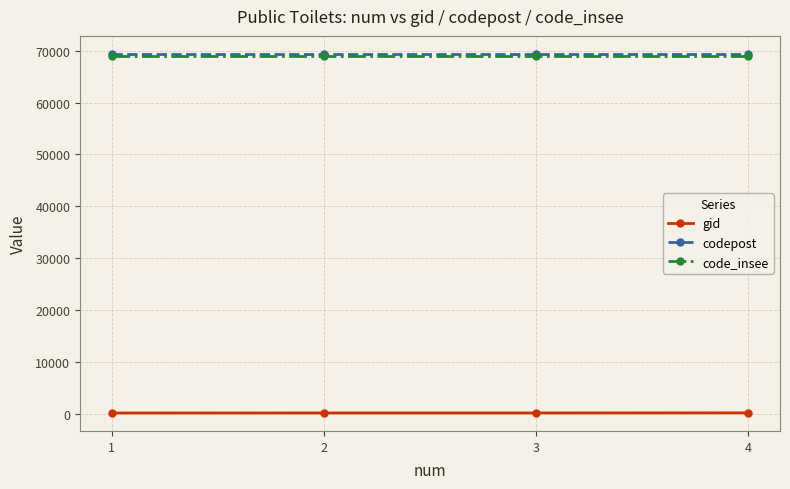

True or false: gid has more than 1 points higher than both neighbors.

False